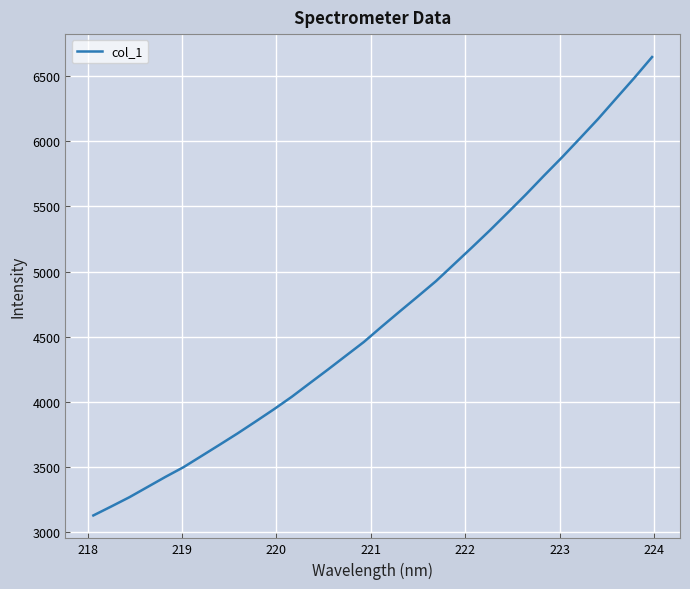

What is the difference between the maximum and minimum values?

3519.2